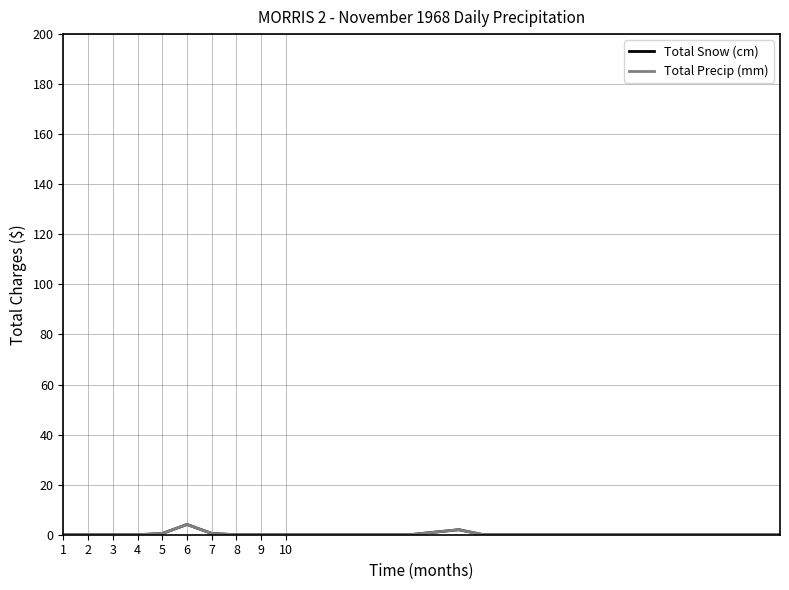

Rank the series by their maximum value, from lowest to highest.

Total Snow (cm), Total Precip (mm)